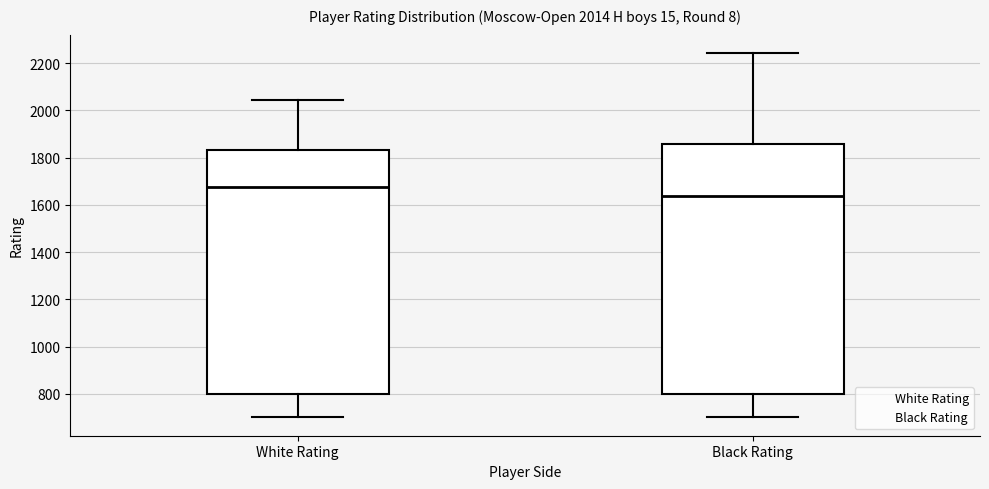

Comparing the boxes themselves (not the whiskers), which one is the tallest?

Black Rating